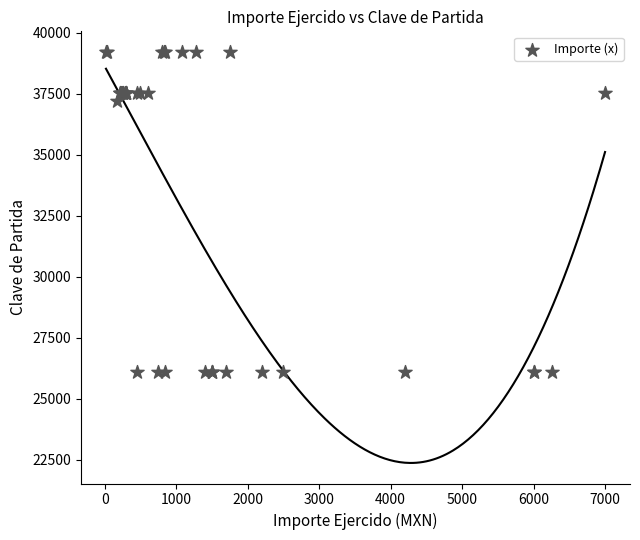

What Y value in the scatter plot is closest to 32656?

37204